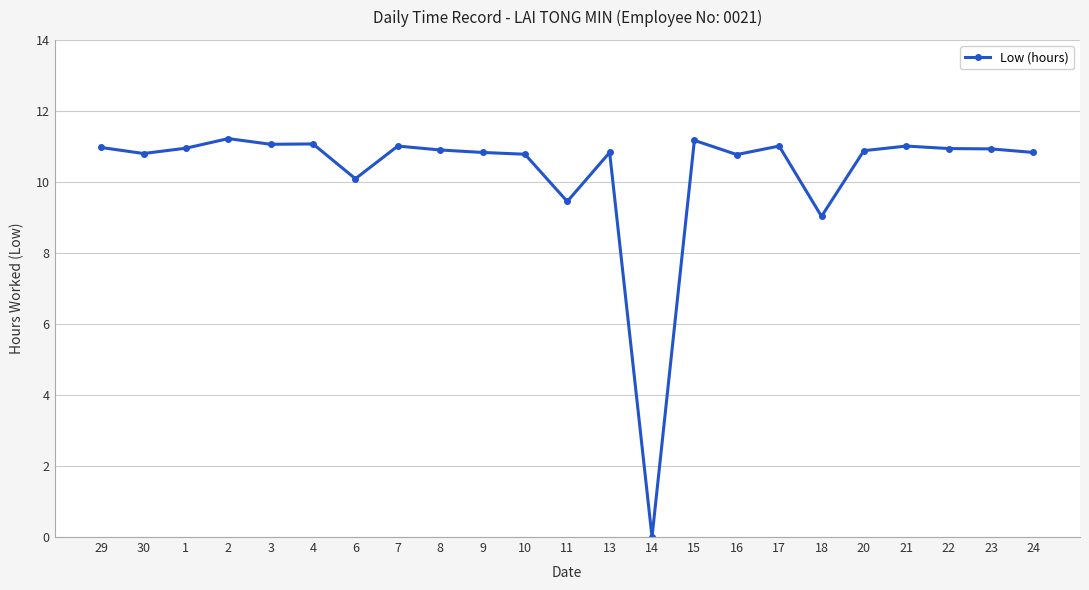

At which label is the value closest to 5?

18